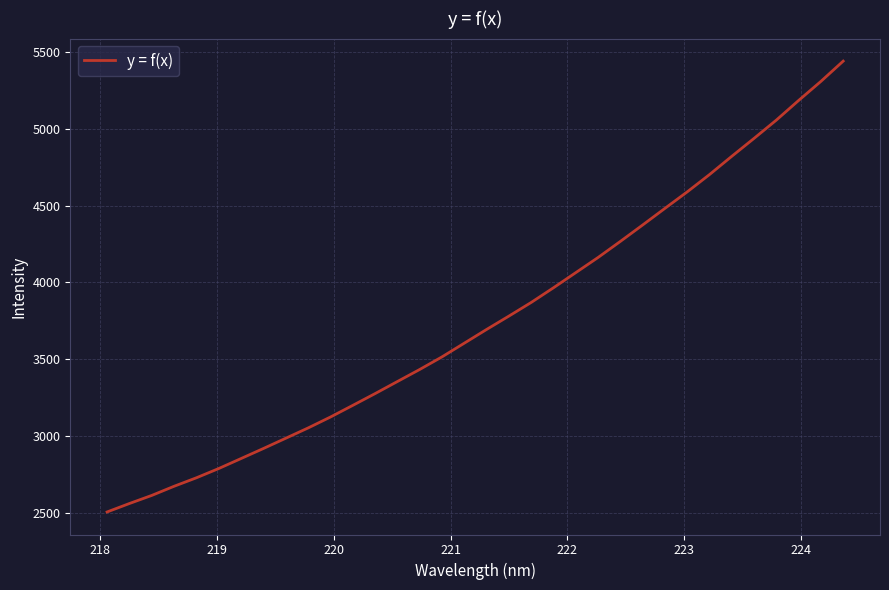

How many lines are shown in the chart?

1